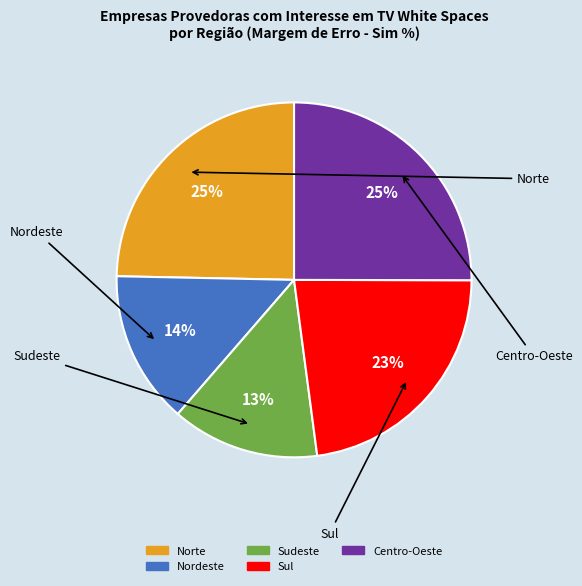

Count the number of slices in the pie.

5